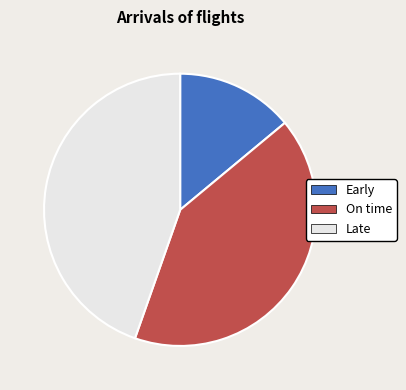

Is there a majority slice in this chart?

No